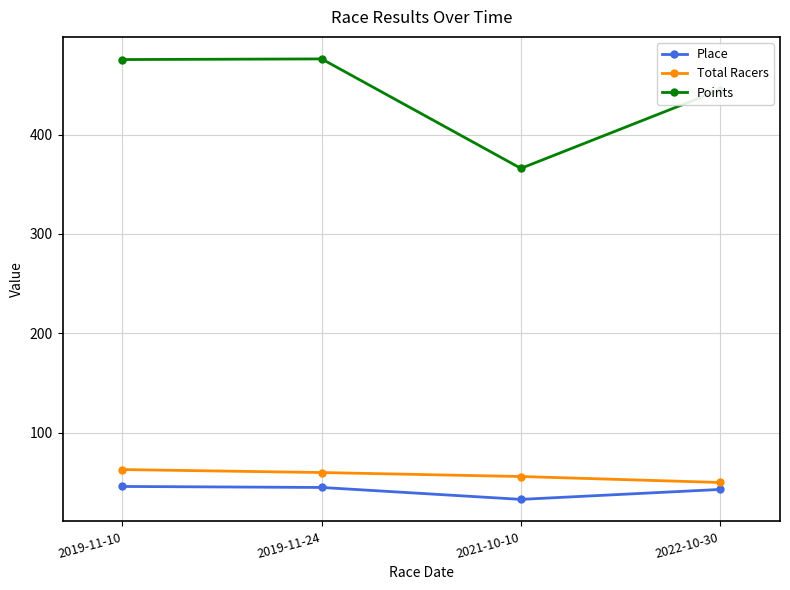

What is the label of the 4th point from the right?

2019-11-10